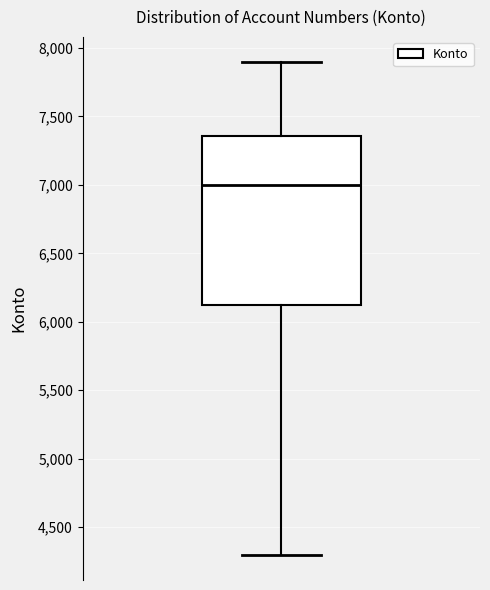

Where is the upper edge of the box on the y-axis? The values are not printed on the chart, so give them approximately, as read against the axis.

7350